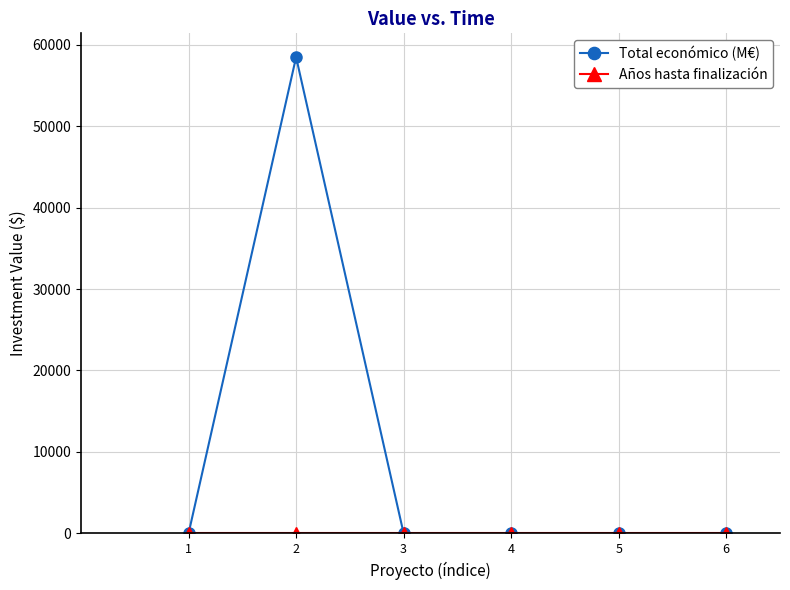

Which series has the largest range (max minus min)?

Total económico (M€)